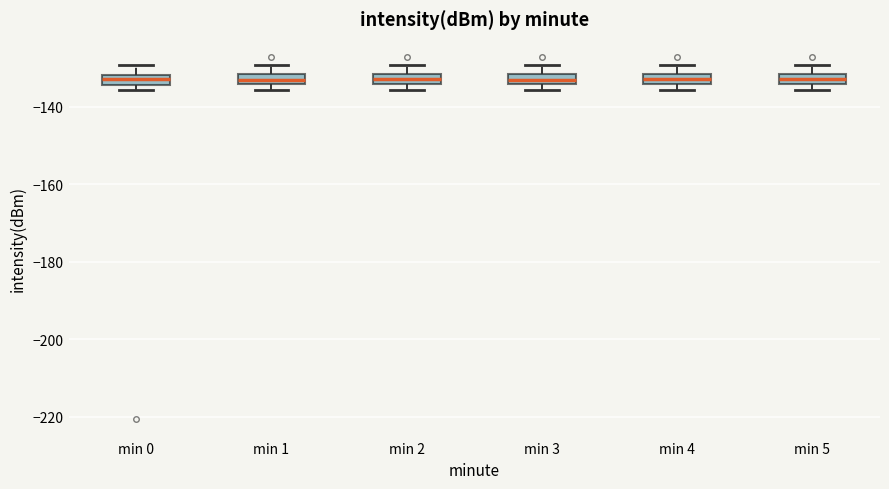

Where is the lower edge of the box for min 1 on the y-axis? The values are not printed on the chart, so give them approximately, as read against the axis.

-134